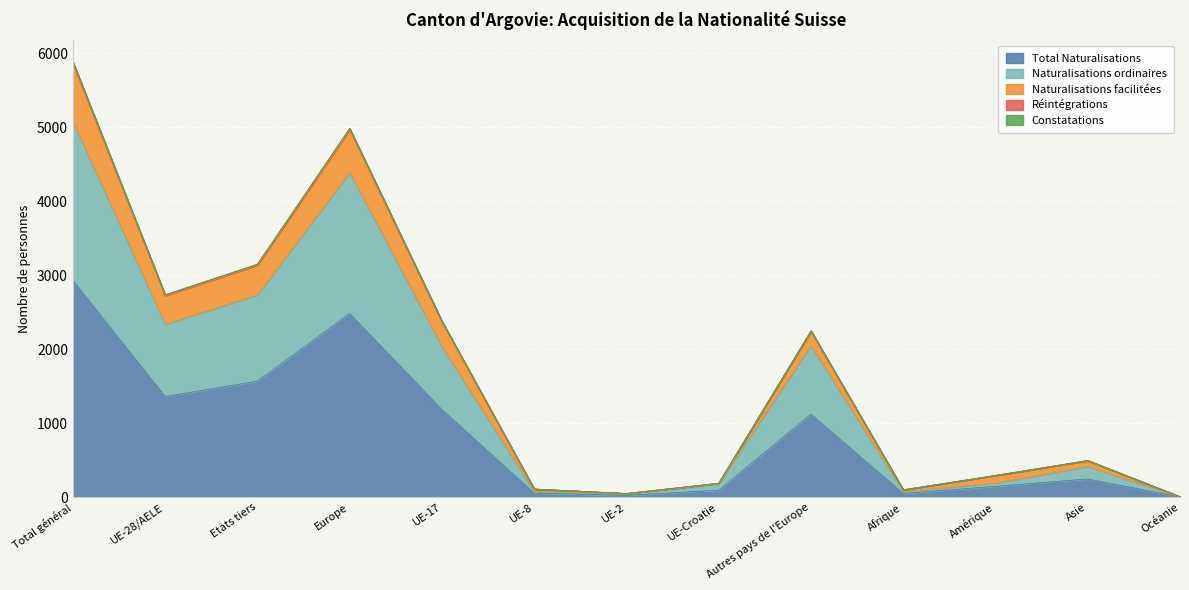

Does the chart display data point markers on the line(s)?

No